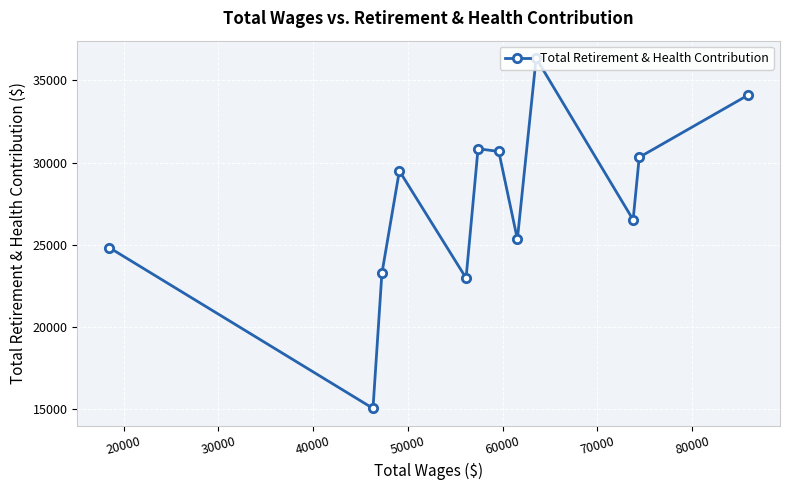

What is the average value?

27480